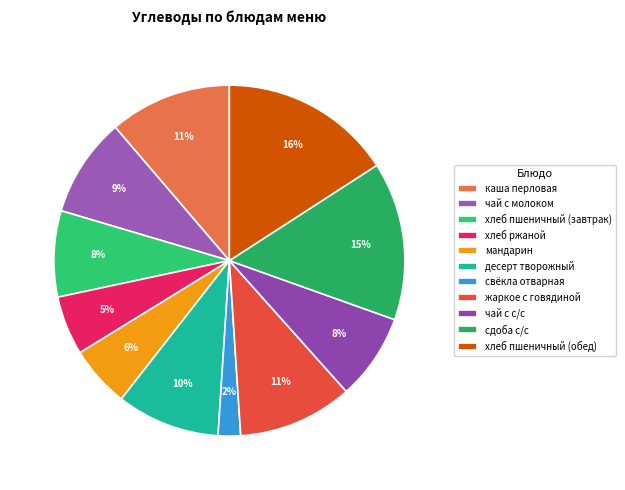

Count the number of slices in the pie.

11